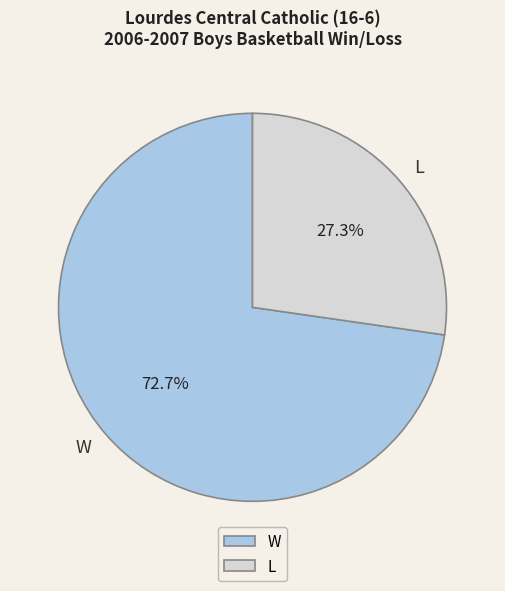

To the nearest percent, what is the difference between the largest and smallest slice percentages?

45%